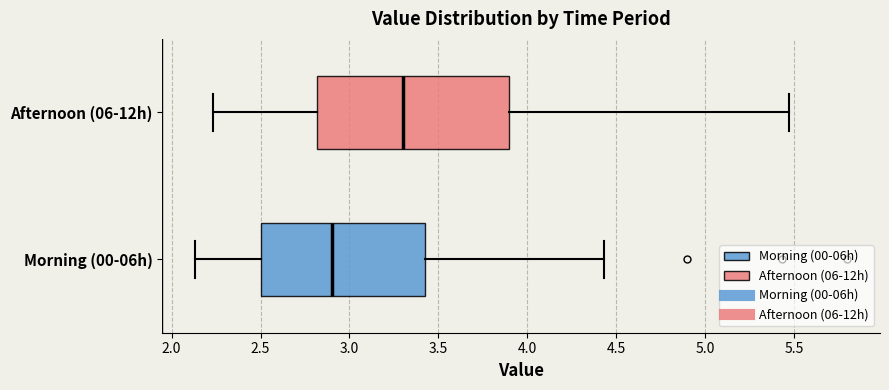

Where does the right whisker of the box for Morning (00-06h) end on the x-axis? The values are not printed on the chart, so give them approximately, as read against the axis.

4.45